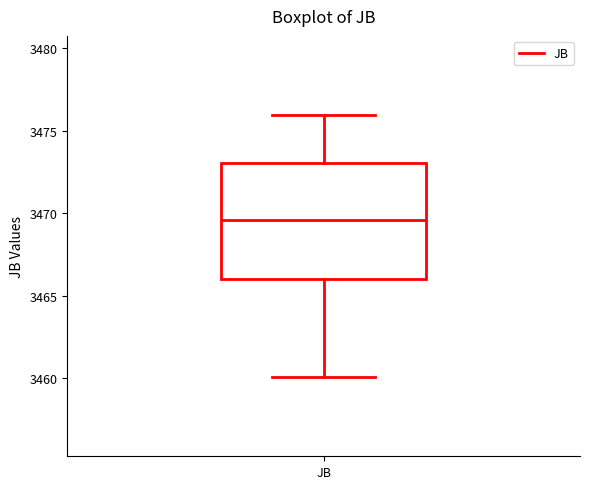

Transcribe this box plot: give where the median line is, the range the box spans, and where the two whiskers end, as read against the y-axis. The values are not printed on the chart, so give them approximately, as read against the axis.

median 3469.5, box 3466.0 to 3473.0, whiskers 3460.0 to 3476.0